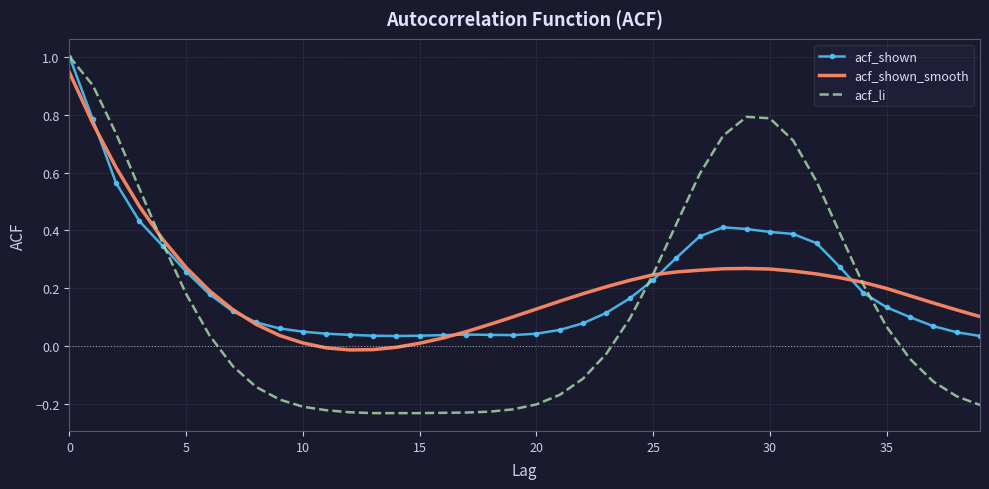

Which series has the widest spread of values?

acf_li